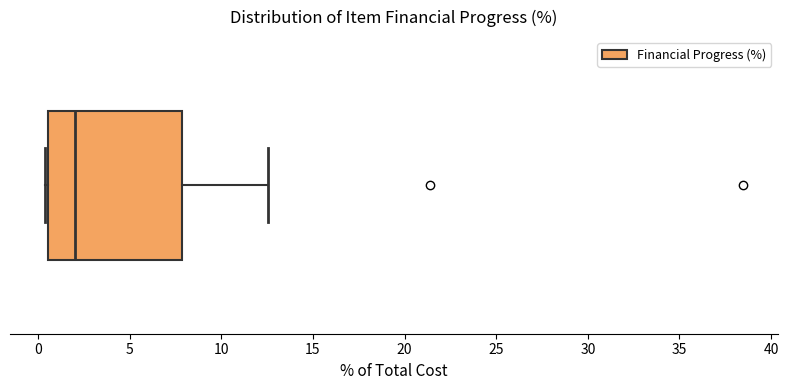

Where is the right edge of the box on the x-axis? The values are not printed on the chart, so give them approximately, as read against the axis.

8.0